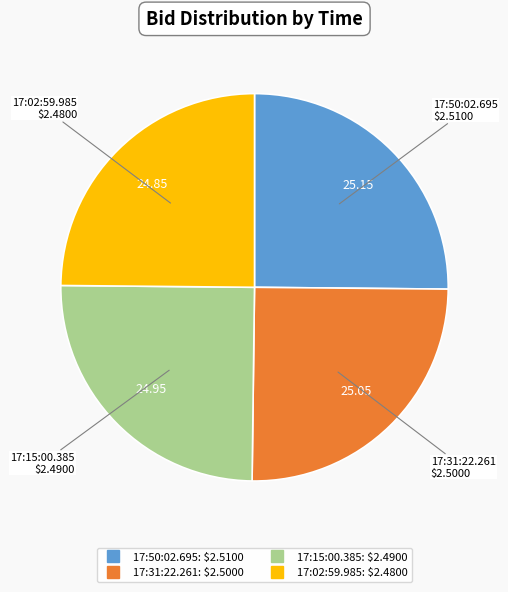

What is the ratio of the value at 17:02:59.985 to the value at 17:50:02.695?

1.0